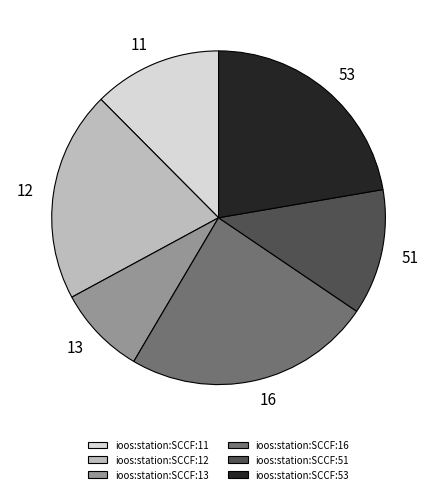

What is the largest slice in the pie chart?

ioos:station:SCCF:16